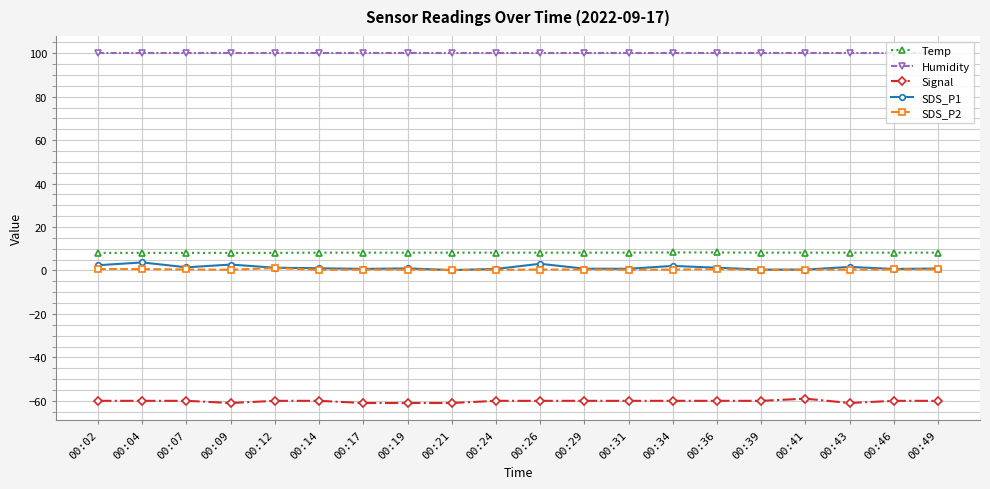

What is the lowest value of the Temp series?

8.1